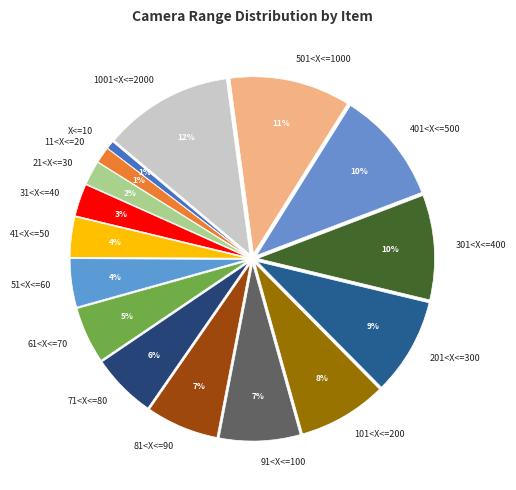

Does 21<X<=30 account for over 50% of the chart?

No